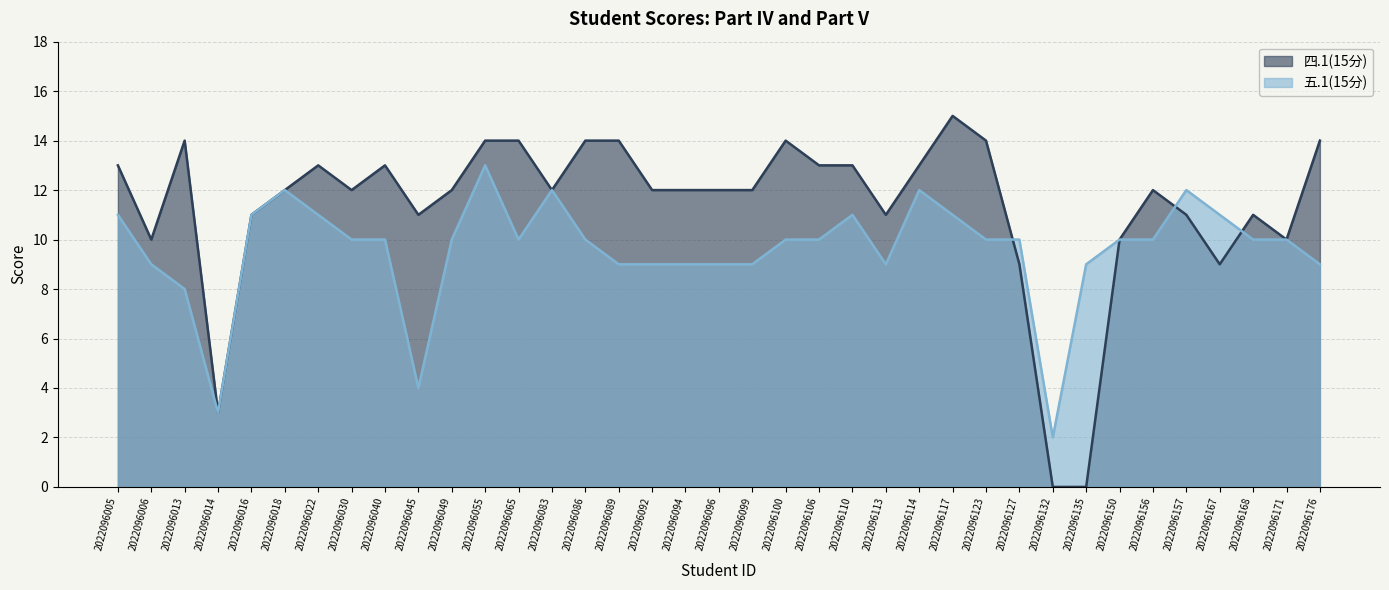

At which category is the sum across all series the highest?

2022096055